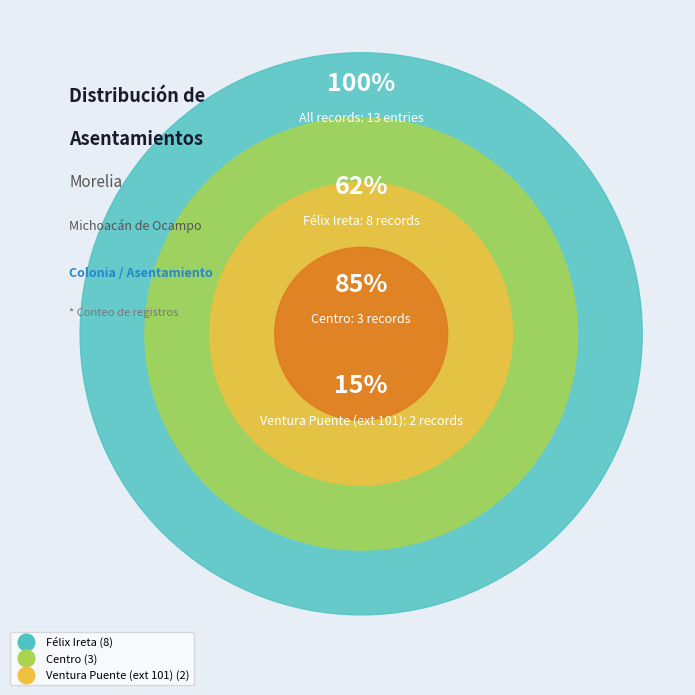

What is the ratio of the value at Centro to the value at Ventura Puente (ext 101)?

1.5